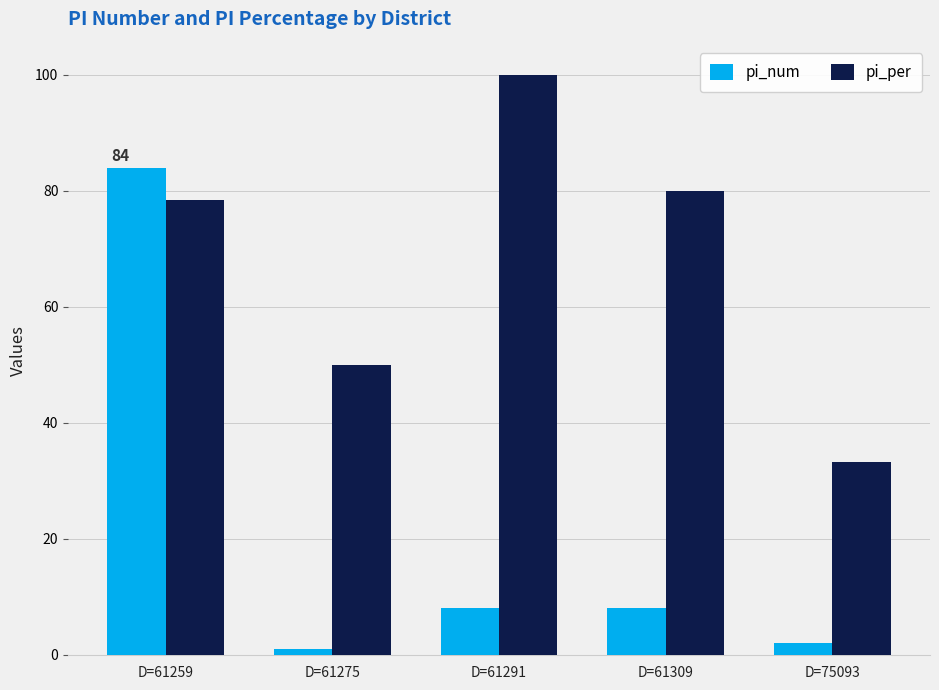

At which label does pi_num first exceed 8?

D=61259